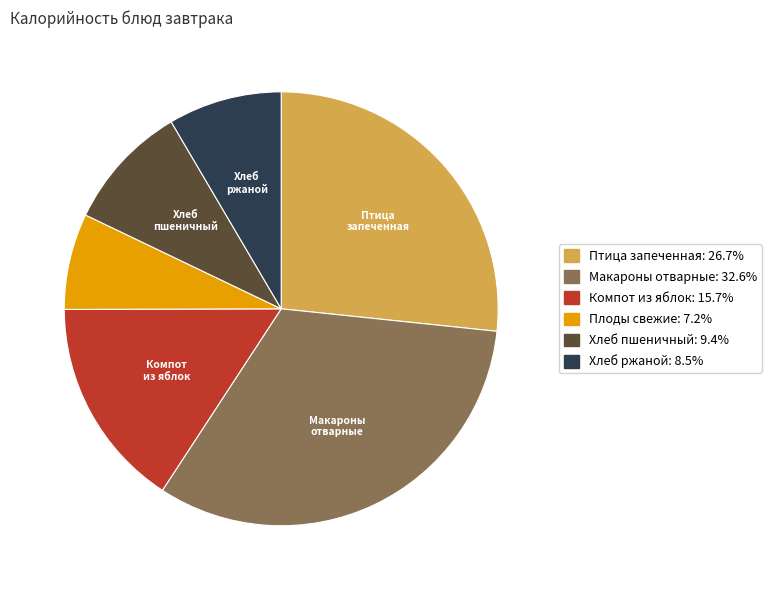

Is there a majority slice in this chart?

No